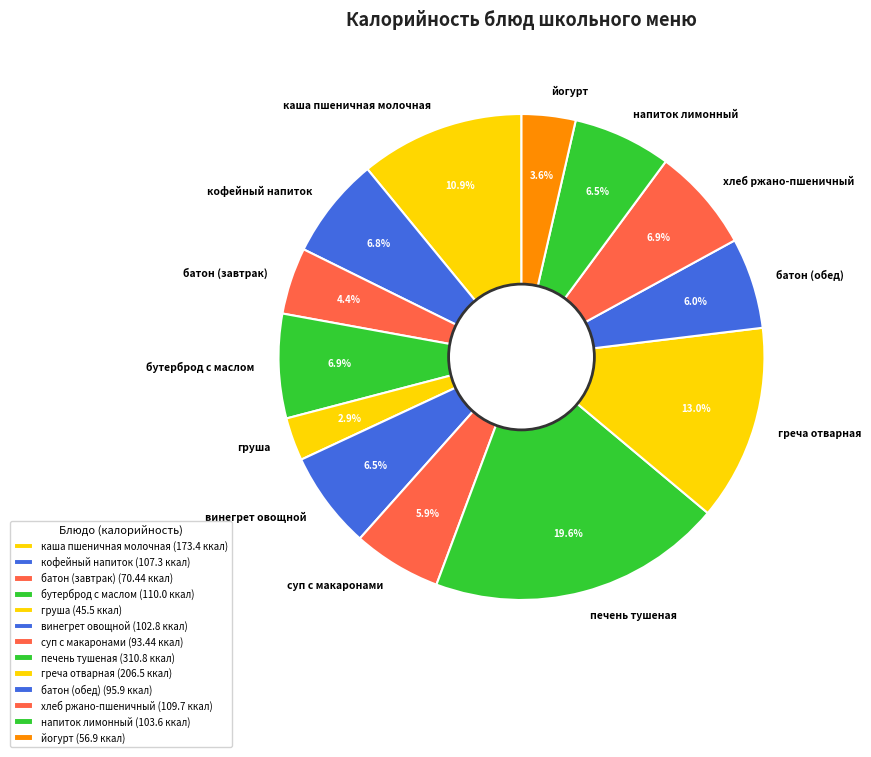

Which slice is the smallest?

груша